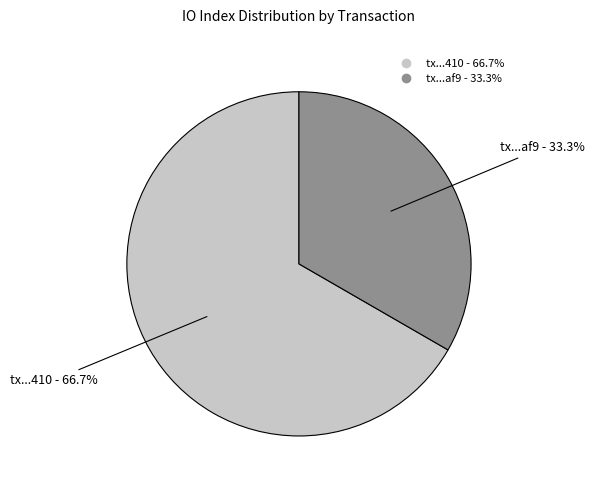

Is there a majority slice in this chart?

Yes